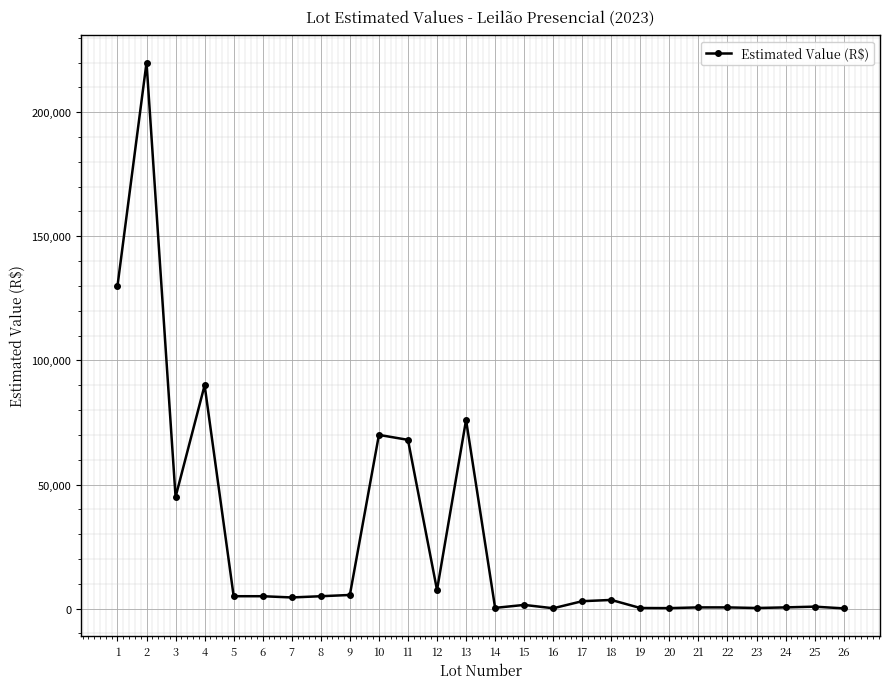

What is the change in value from 9 to 25?

-4700